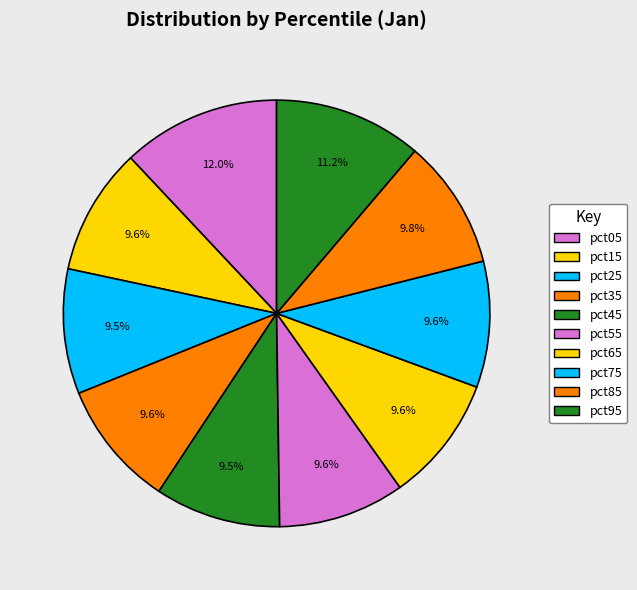

Between pct15 and pct85, which is larger?

pct85